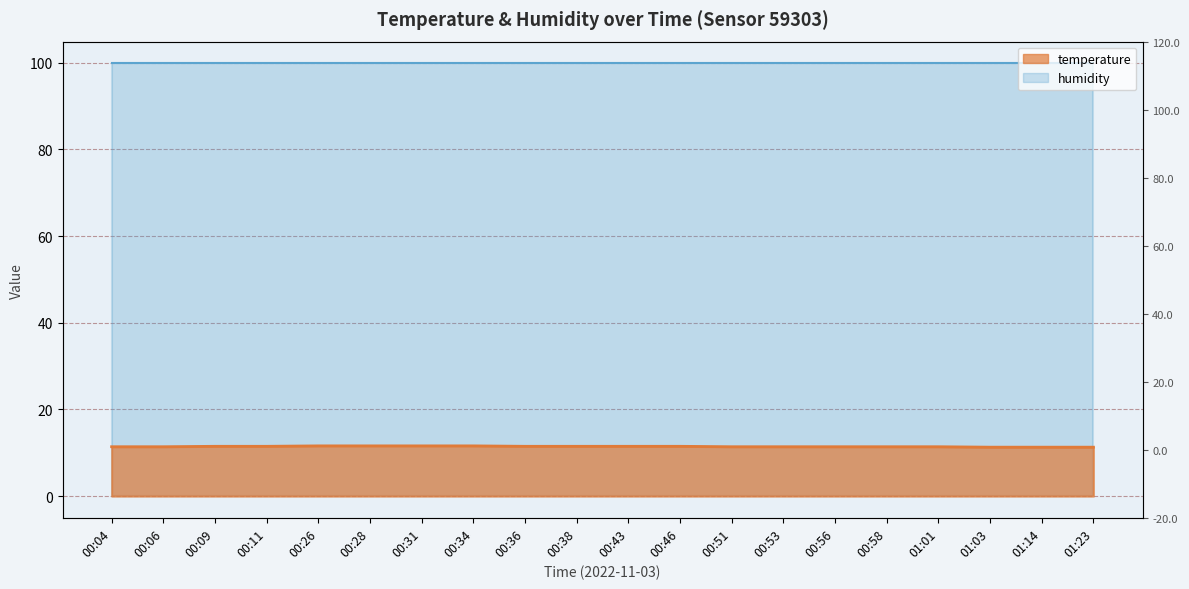

How many categories are shown in the chart?

20